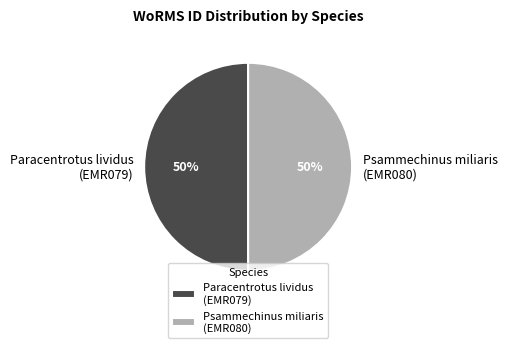

The Paracentrotus lividus (EMR079) slice represents 40% of the pie. True or false?

False